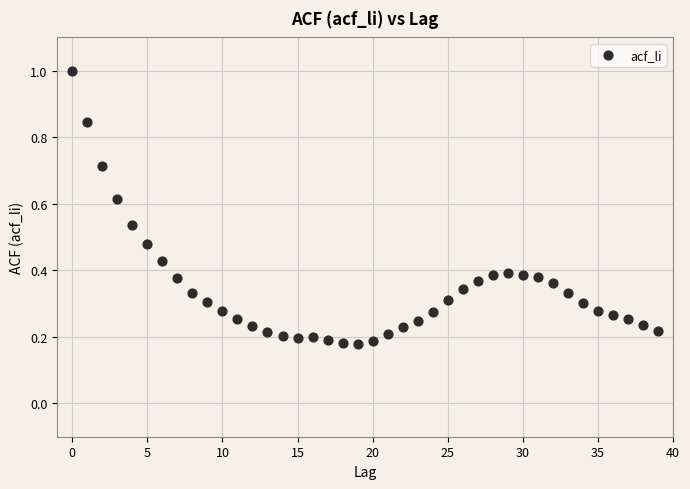

Count the number of points in this scatter plot.

40